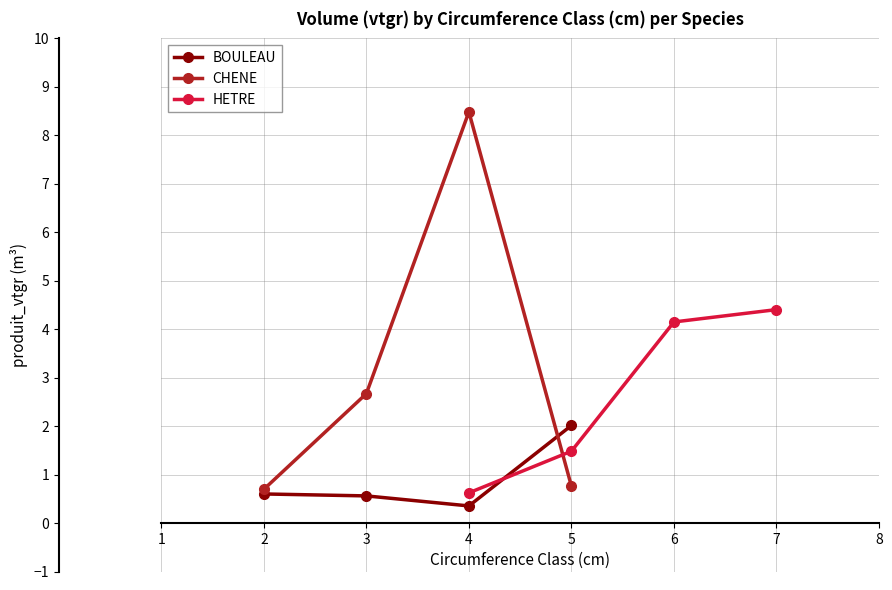

What are all the series names shown in the legend?

BOULEAU, CHENE, HETRE